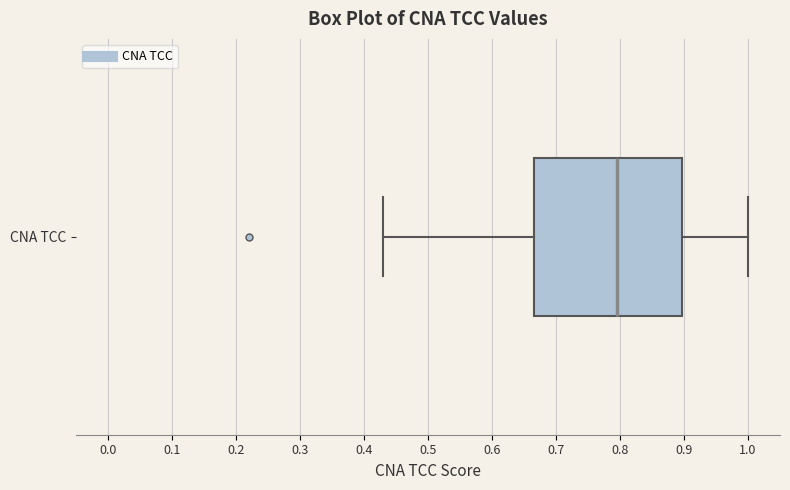

Transcribe this box plot: give where the median line is, the range the box spans, and where the two whiskers end, as read against the x-axis. The values are not printed on the chart, so give them approximately, as read against the axis.

median 0.80, box 0.67 to 0.90, whiskers 0.43 to 1.00